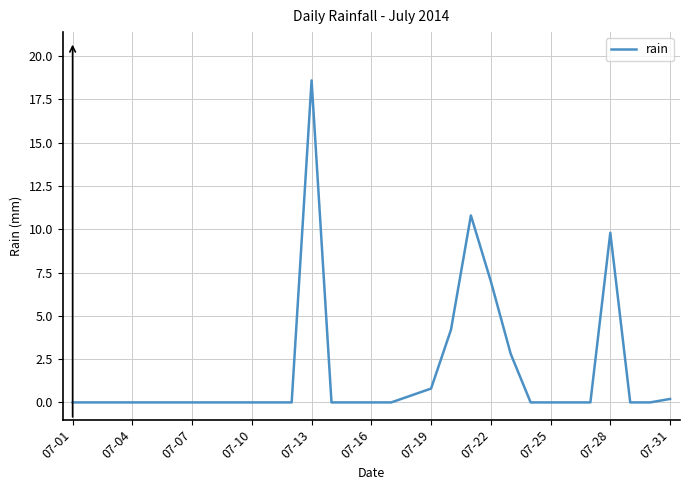

What is the greatest value displayed?

18.6